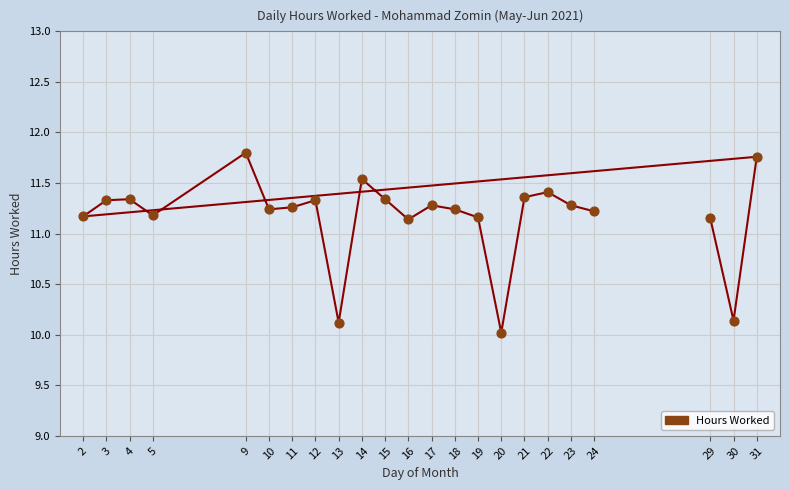

What is the range of Y values (max minus min)?

1.8